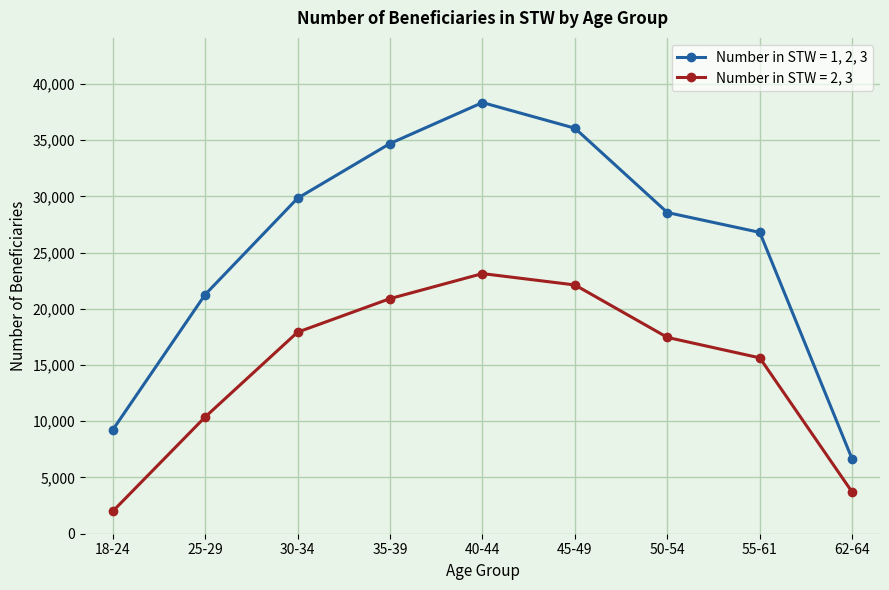

Reading left to right, extract all data points from this chart.

Number in STW = 1, 2, 3: 18-24=9220	25-29=21263	30-34=29832	35-39=34698	40-44=38343	45-49=36062	50-54=28563	55-61=26797	62-64=6611
Number in STW = 2, 3: 18-24=1985	25-29=10376	30-34=17922	35-39=20907	40-44=23133	45-49=22123	50-54=17459	55-61=15638	62-64=3688